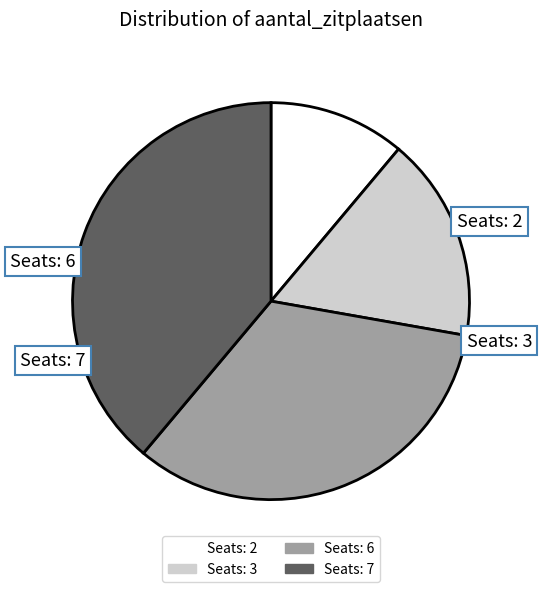

Rank the categories by value from lowest to highest.

2, 3, 6, 7